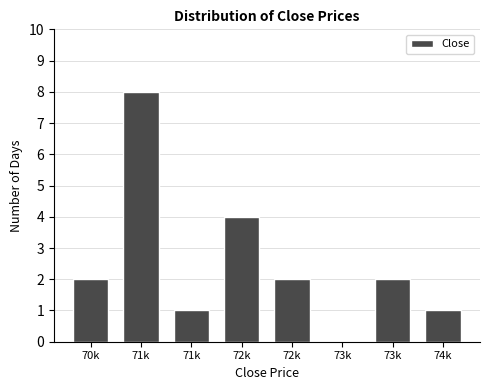

How many positive values are there?

7